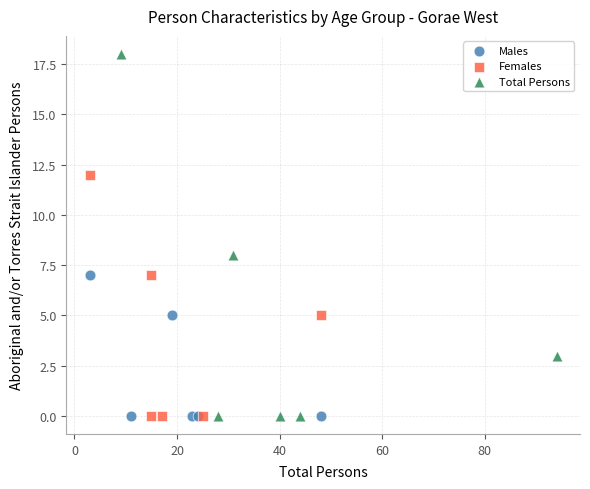

Which series has the widest spread of Y values?

Total Persons